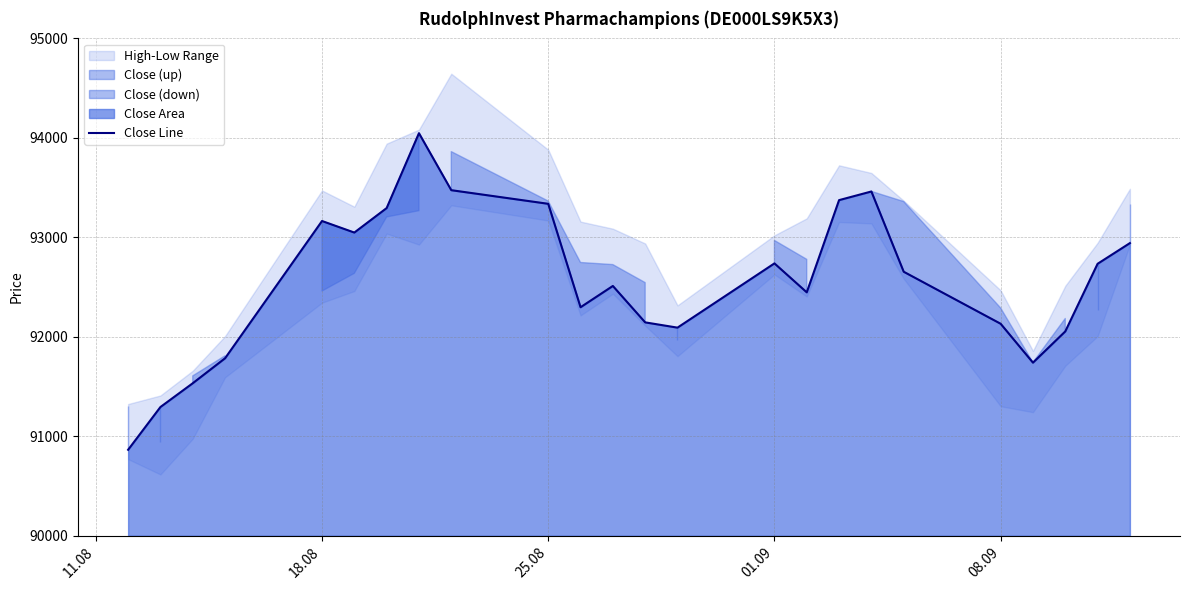

What is the lowest value of the Close Line series?

90864